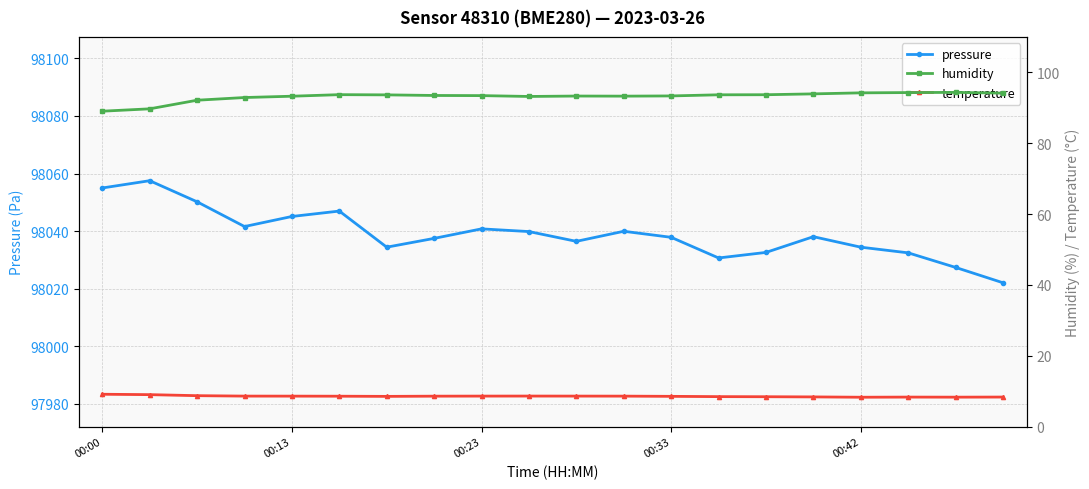

What position from the left is 18?

19